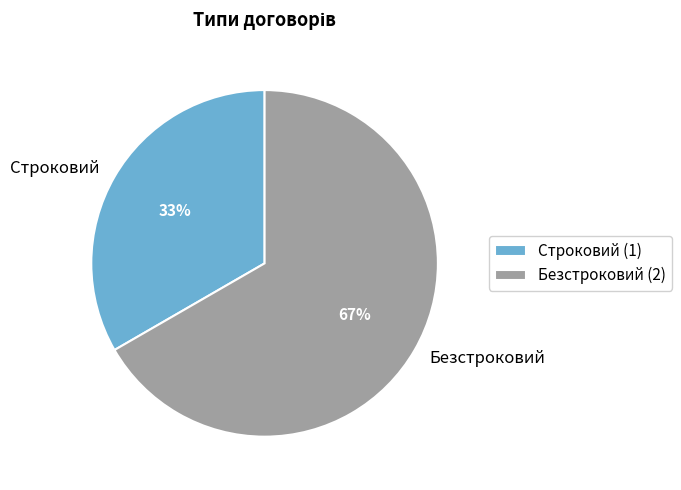

Is the sum of Безстроковий and Строковий greater than half?

Yes